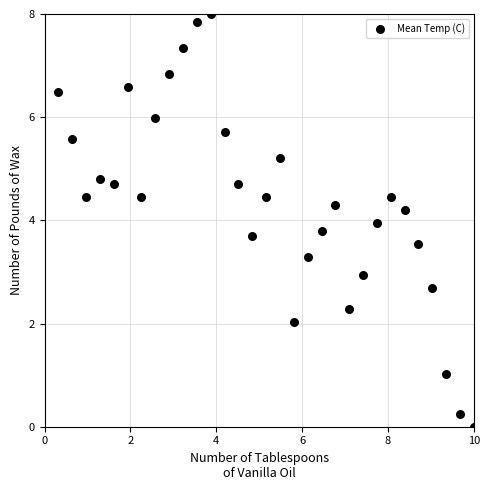

What is the range of Y values (max minus min)?

8.0